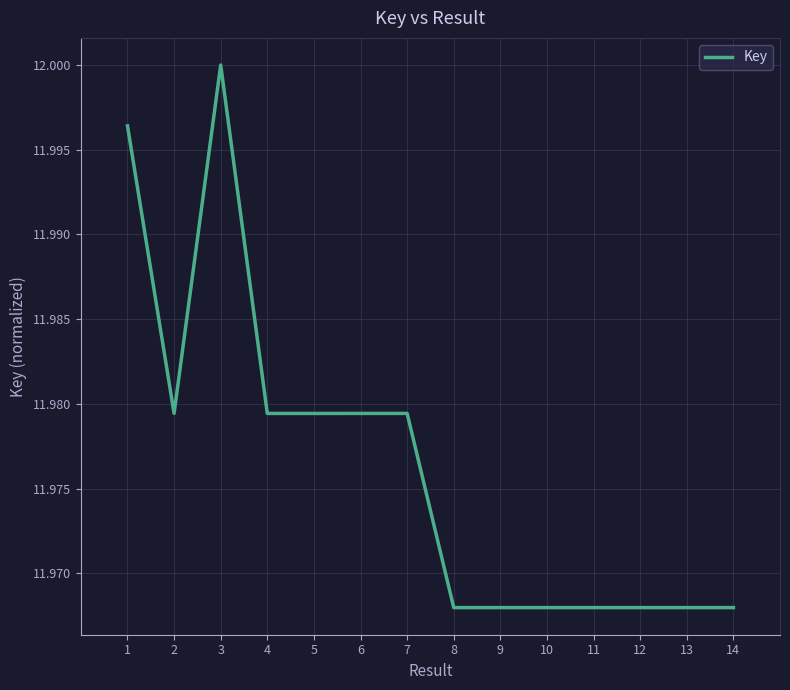

The value at 5 is 12.0. True or false?

True